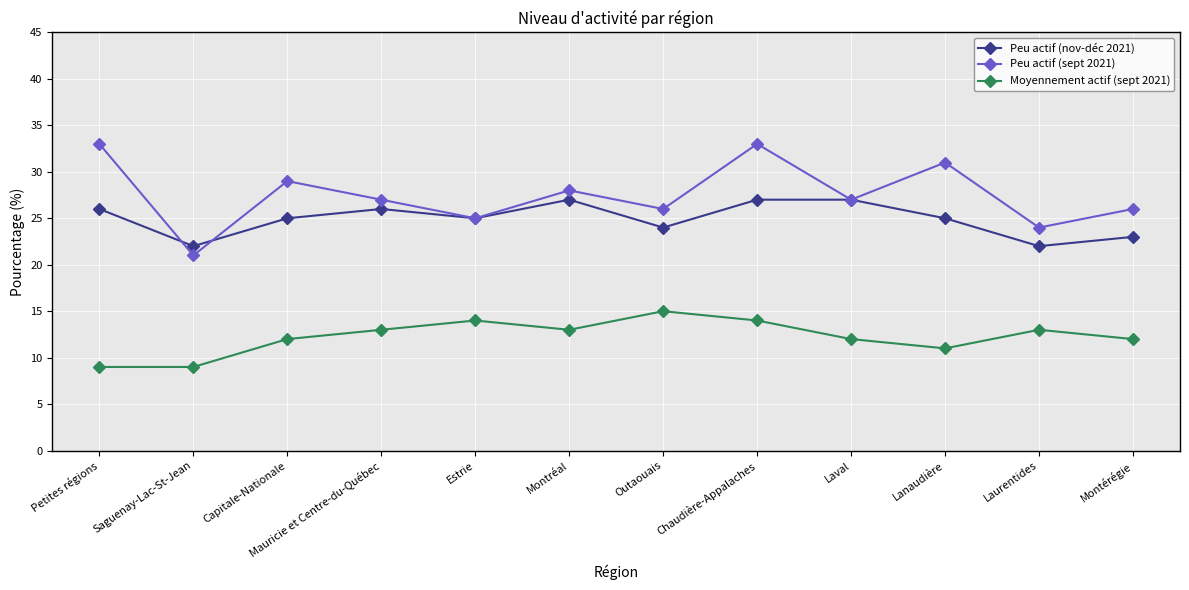

Count the number of categories in the chart.

12